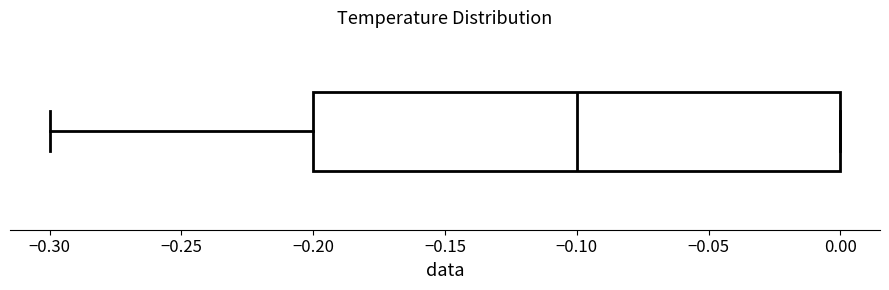

Read this box plot against the x-axis: the position of the median line, the range covered by the box, and the ends of both whiskers. The values are not printed on the chart, so give them approximately, as read against the axis.

median -0.1, box -0.2 to 0.0, whiskers -0.3 to 0.0